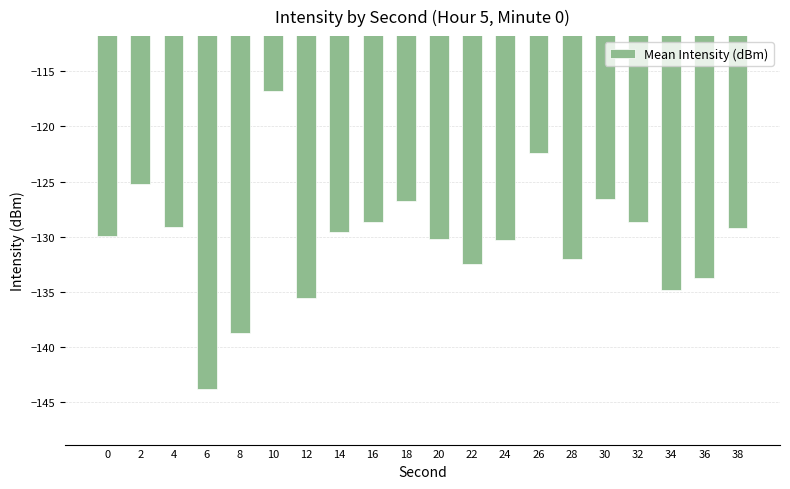

What is the change in value from 30 to 38?

-2.7